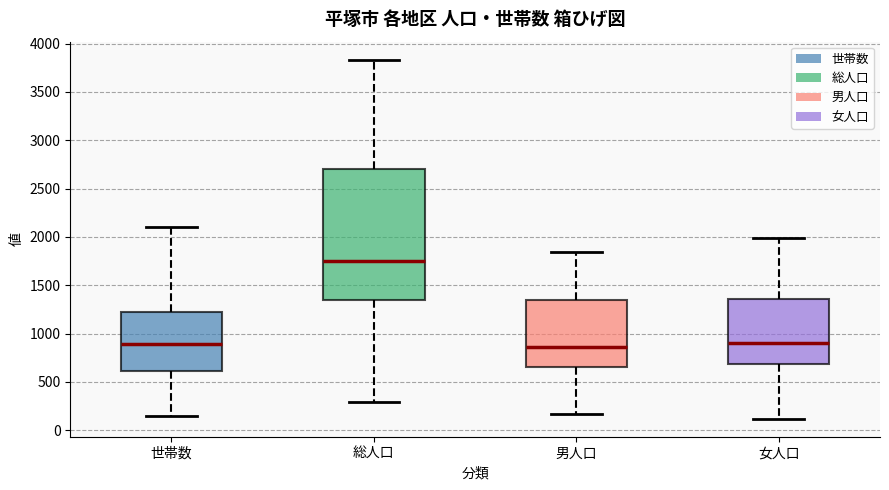

Where is the upper edge of the box for 総人口 on the y-axis? The values are not printed on the chart, so give them approximately, as read against the axis.

2700